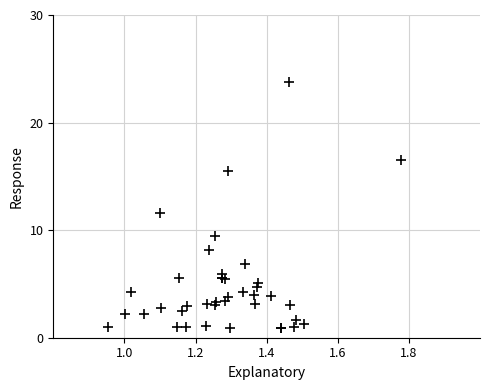

What Y value in the scatter plot is closest to 12?

11.6